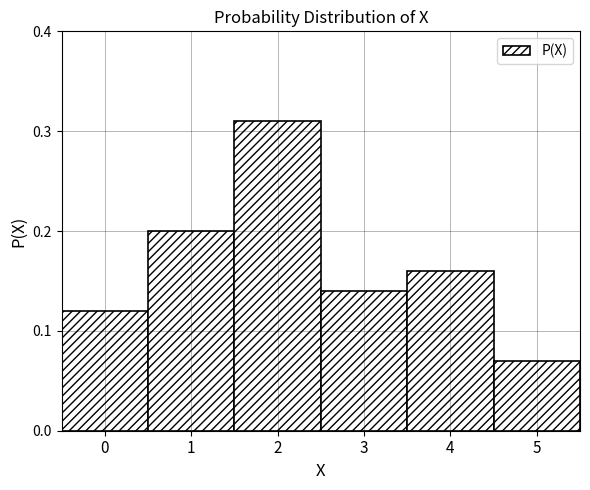

Reading left to right, transcribe this chart: for each bar, give the range it covers on the x-axis and its height. The values are not printed on the chart, so give them approximately, as read against the axis.

-0.5 to 0.5: 0.12
0.5 to 1.5: 0.20
1.5 to 2.5: 0.31
2.5 to 3.5: 0.14
3.5 to 4.5: 0.16
4.5 to 5.5: 0.07